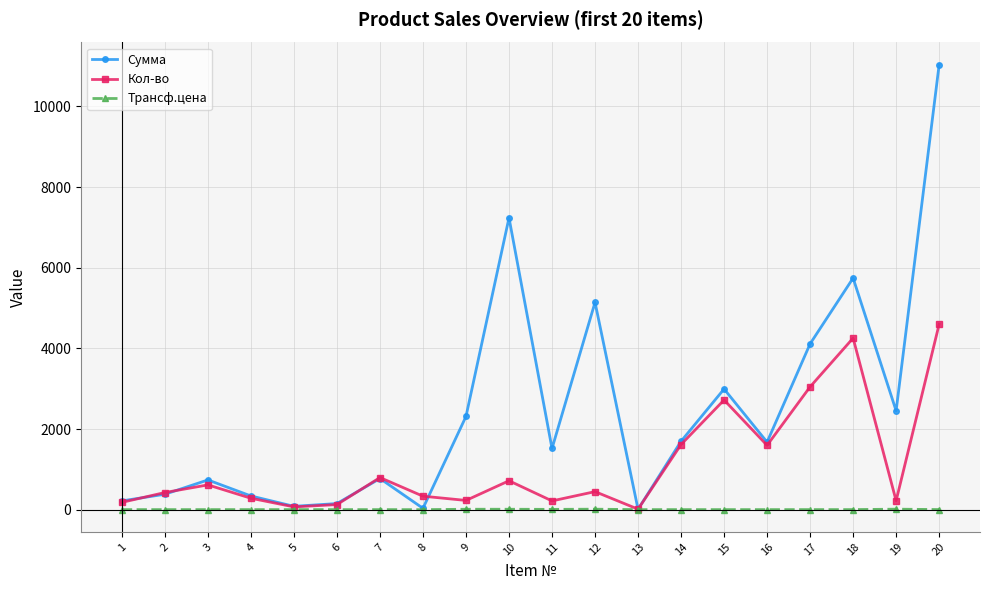

Which series has the largest range (max minus min)?

Сумма